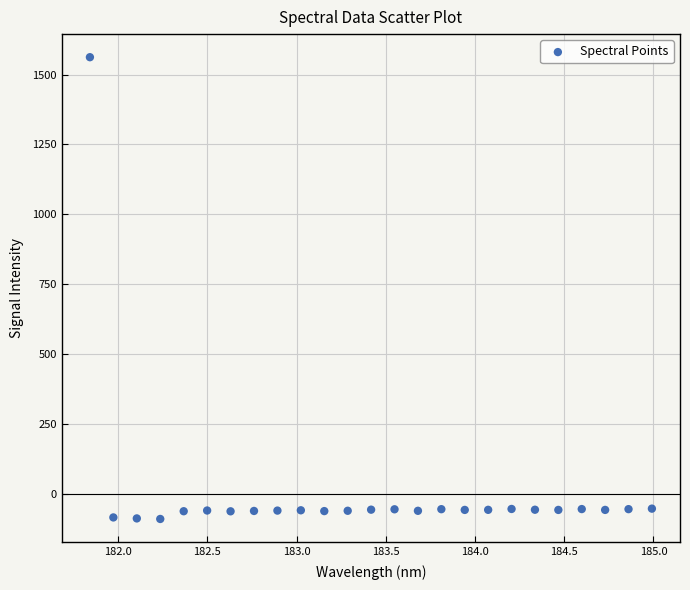

What is the range of Y values (max minus min)?

1652.0